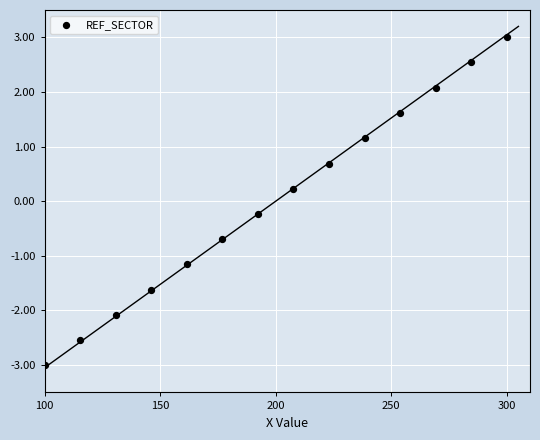

What is the range of Y values (max minus min)?

6.0